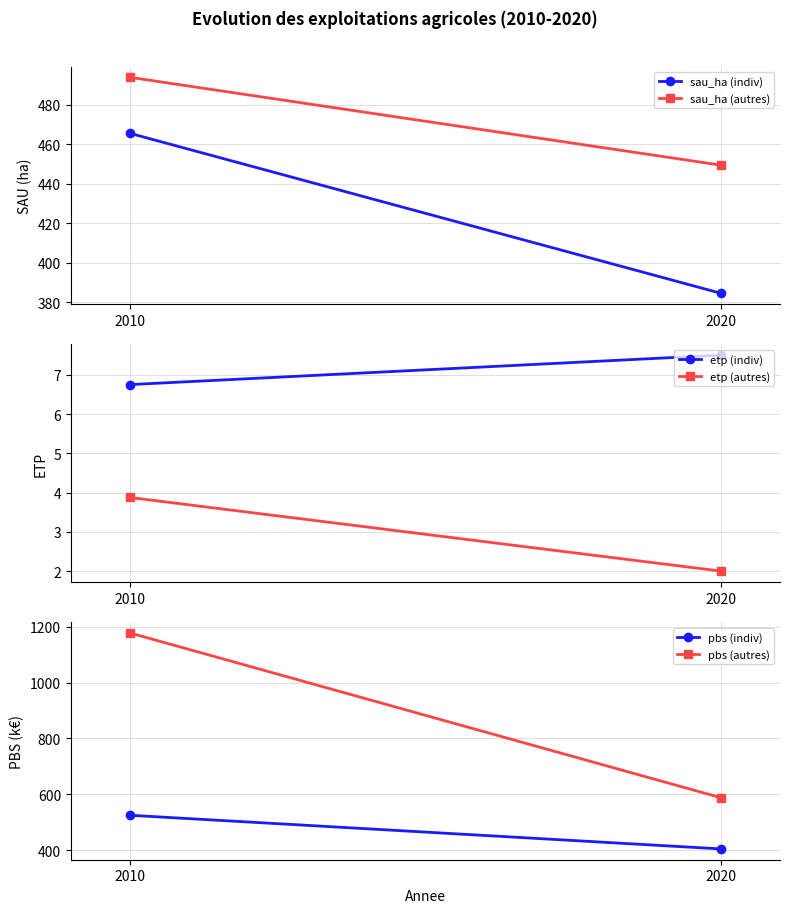

What value does the sau_ha (indiv) series have at 2020?

384.6